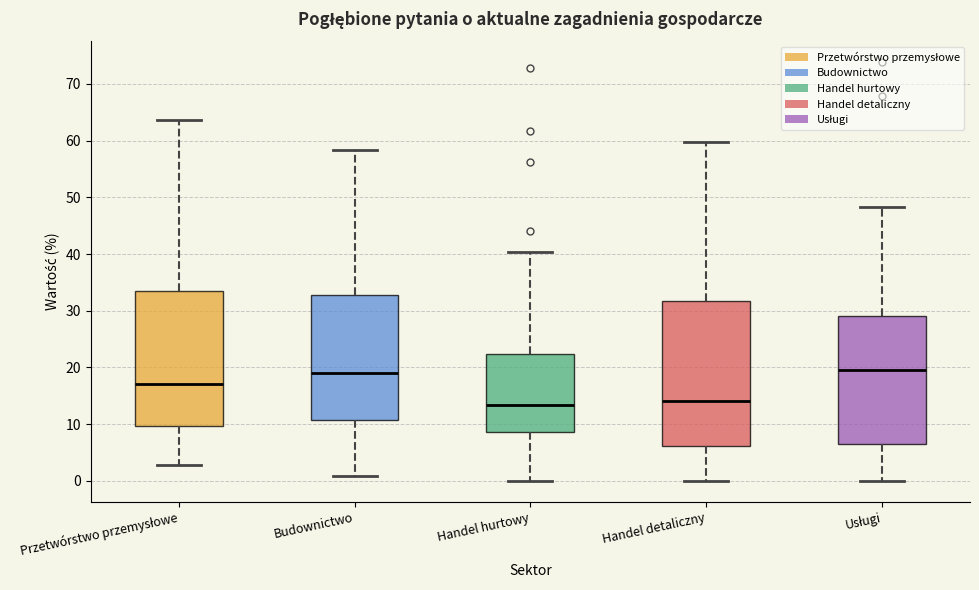

Reading left to right, read every box against the y-axis: the position of its median line, the range the box covers, and the ends of its whiskers. The values are not printed on the chart, so give them approximately, as read against the axis.

Przetwórstwo przemysłowe: median 17, box 10 to 34, whiskers 3 to 64
Budownictwo: median 19, box 11 to 33, whiskers 1 to 58
Handel hurtowy: median 13, box 9 to 22, whiskers 0 to 40
Handel detaliczny: median 14, box 6 to 32, whiskers 0 to 60
Usługi: median 20, box 7 to 29, whiskers 0 to 48